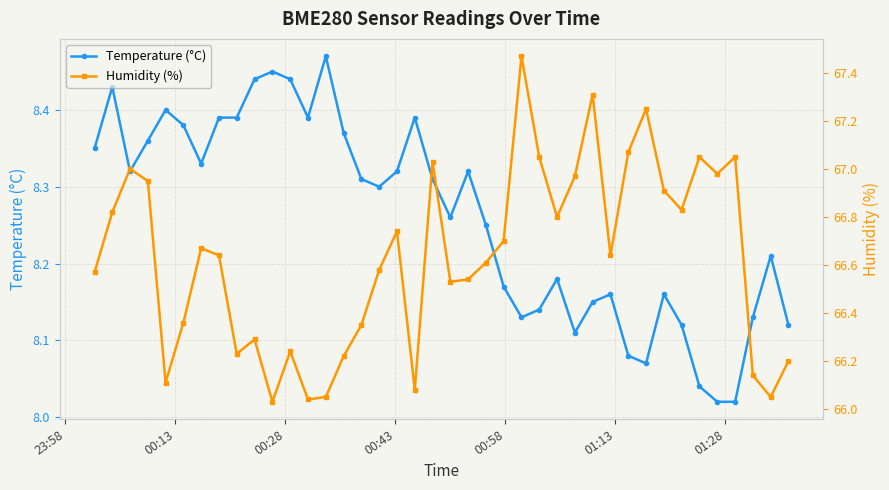

What are all the series names shown in the legend?

Temperature (°C), Humidity (%)